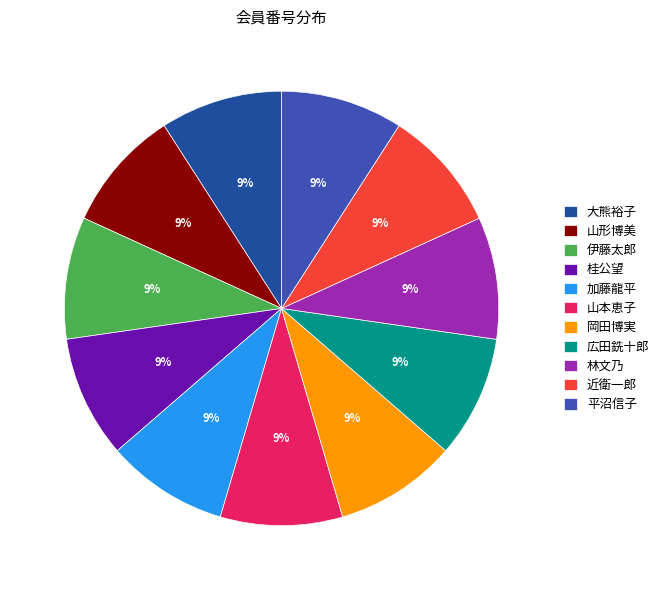

Count the number of slices in the pie.

11